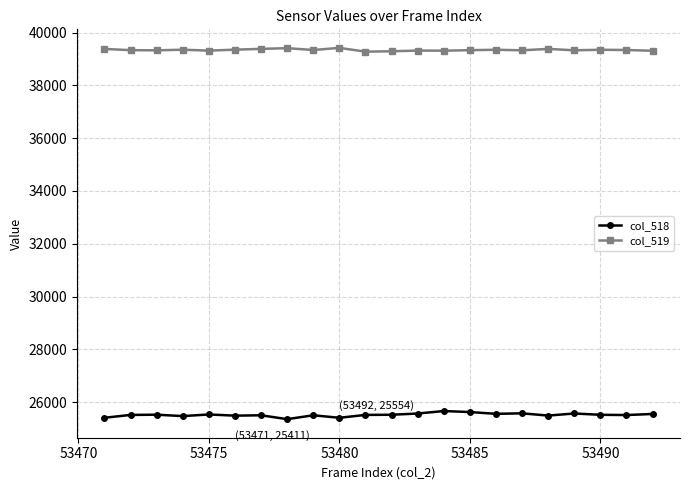

Is this an area chart (filled region under the line)?

No